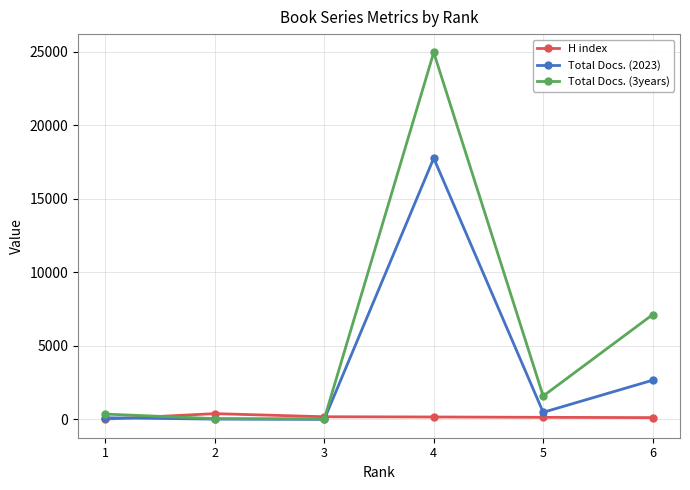

Count the number of data series in this chart.

3